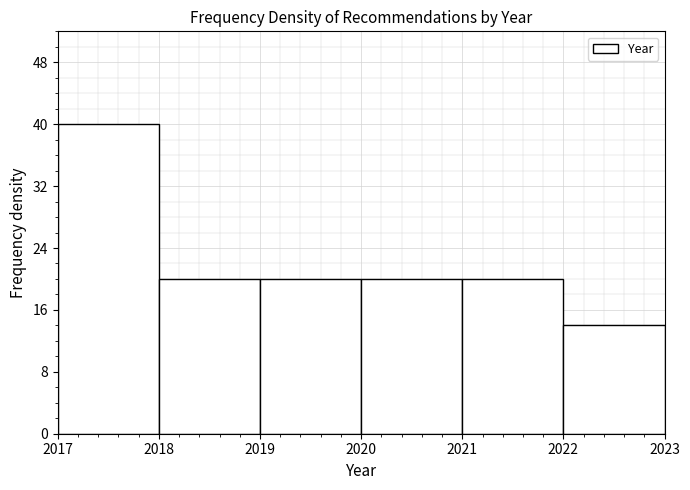

Reading left to right, list every bar in this chart as the range it spans on the x-axis followed by its height. The values are not printed on the chart, so give them approximately, as read against the axis.

2017 to 2018: 40
2018 to 2019: 20
2019 to 2020: 20
2020 to 2021: 20
2021 to 2022: 20
2022 to 2023: 14